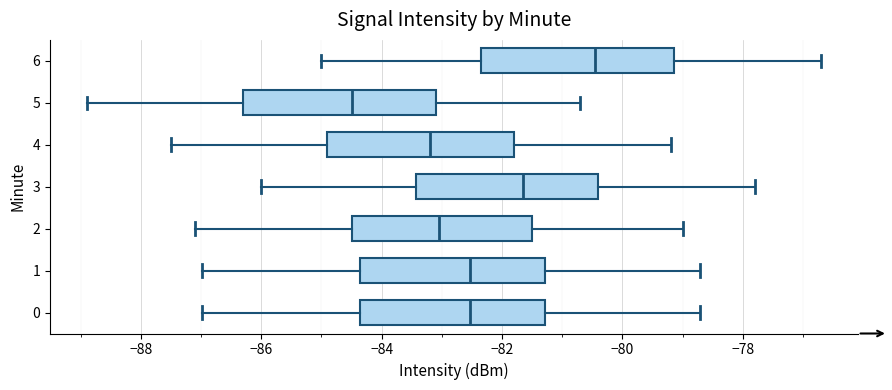

Which box has the furthest to the left median line?

5